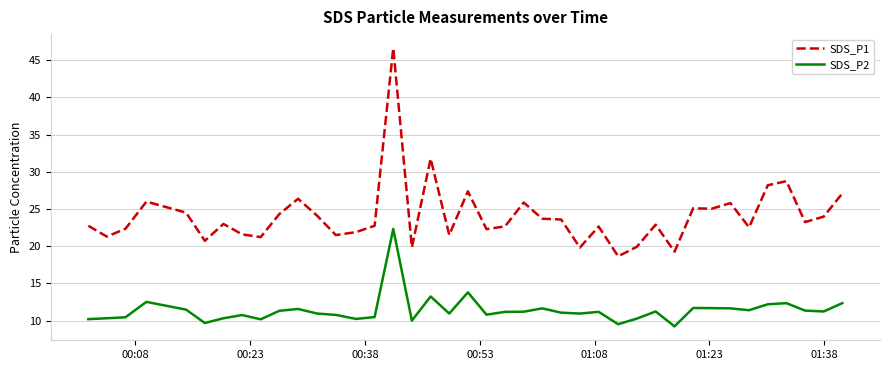

Which series has the widest spread of values?

SDS_P1